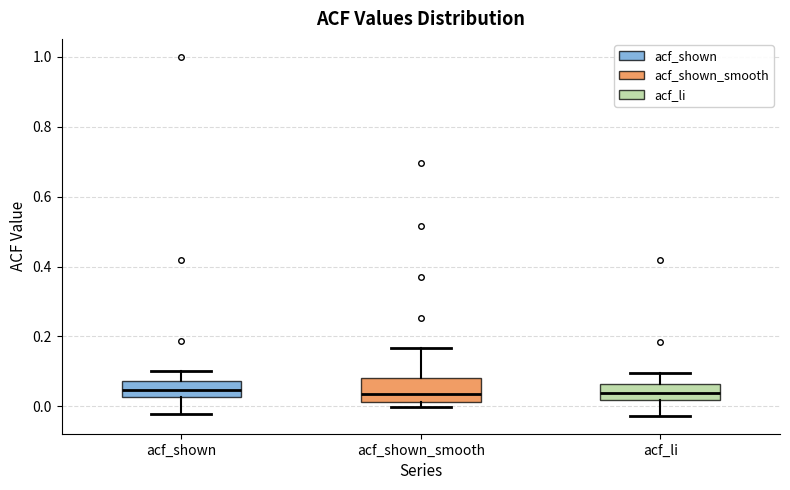

Reading left to right, read every box against the y-axis: the position of its median line, the range the box covers, and the ends of its whiskers. The values are not printed on the chart, so give them approximately, as read against the axis.

acf_shown: median 0.04, box 0.02 to 0.08, whiskers -0.02 to 0.10
acf_shown_smooth: median 0.04, box 0.02 to 0.08, whiskers 0.00 to 0.16
acf_li: median 0.04, box 0.02 to 0.06, whiskers -0.02 to 0.10